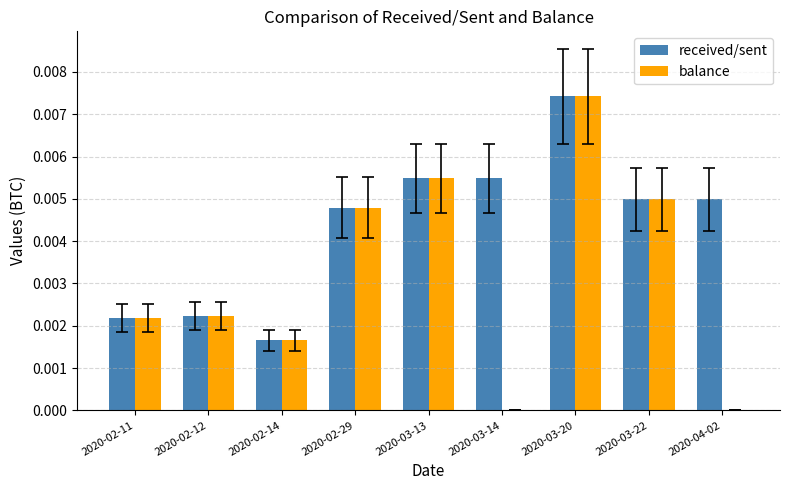

Which series has the largest total across all categories?

received/sent